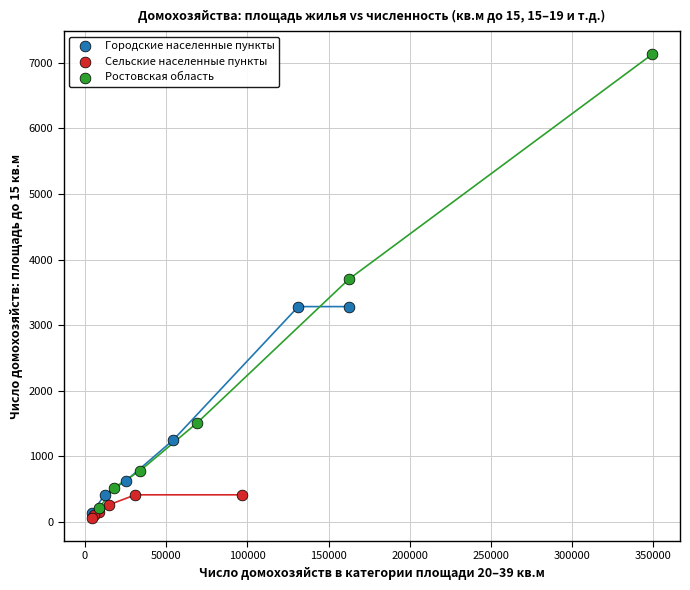

Which series contains the lowest Y value?

Сельские населенные пункты